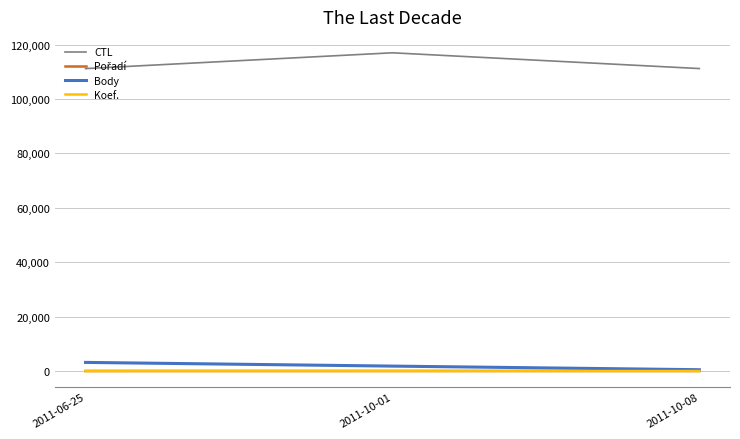

What is the maximum value shown in the chart?

117017